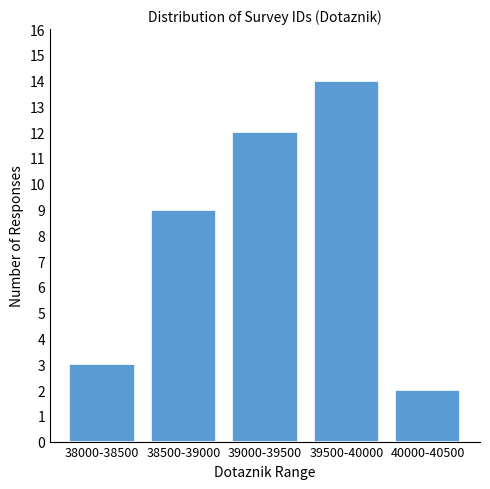

Reading right to left, transcribe all the data shown in this chart.

2	14	12	9	3